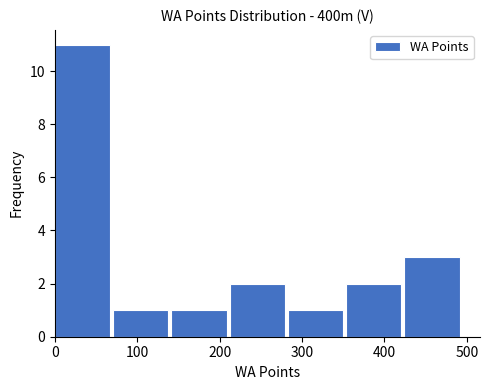

Reading left to right, transcribe this chart: for each bar, give the range it covers on the x-axis and its height. Neither the bar edges nor the heights are printed on the chart, so give them approximately, as read against the axes.

0 to 70: 11
70 to 140: 1
140 to 210: 1
210 to 280: 2
280 to 350: 1
350 to 420: 2
420 to 500: 3